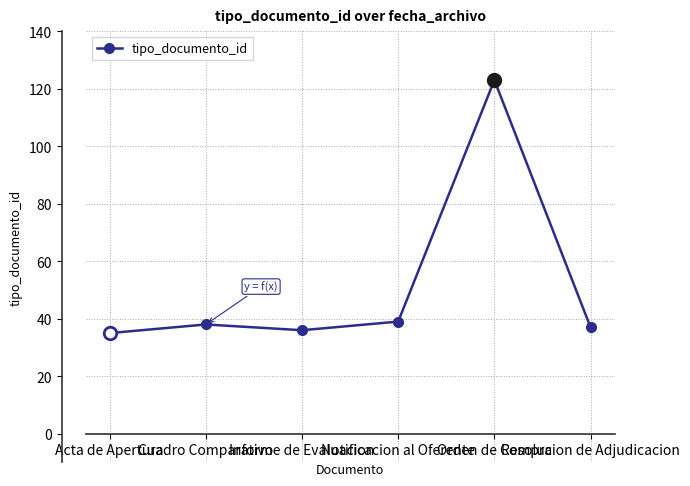

What is the minimum value shown in the chart?

35